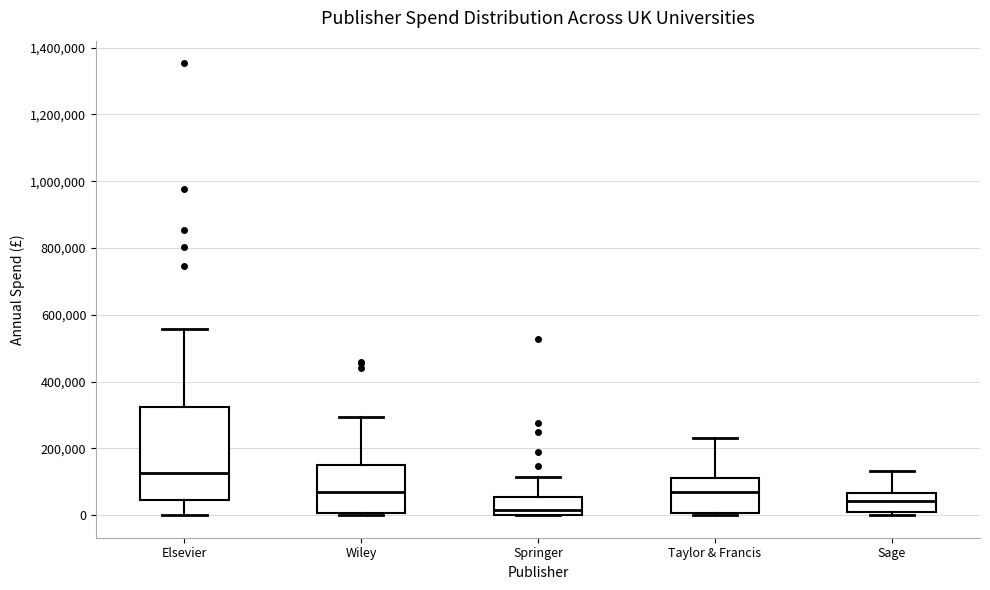

Where does the median line of the box for Taylor & Francis sit on the y-axis? The values are not printed on the chart, so give them approximately, as read against the axis.

80000